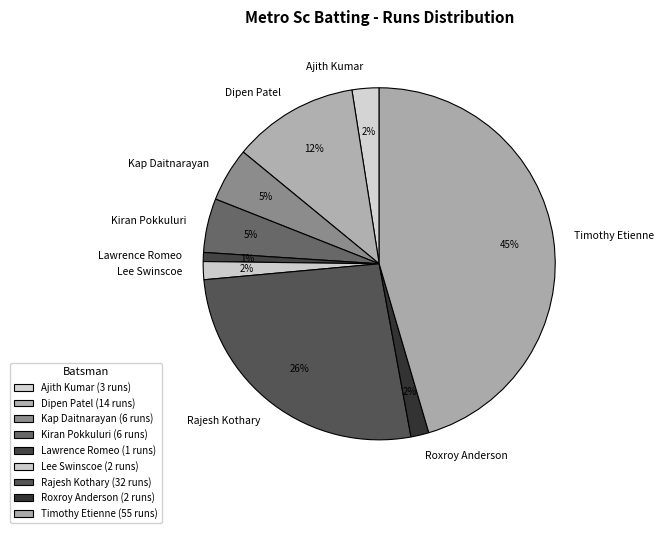

How many segments does this pie chart have?

9